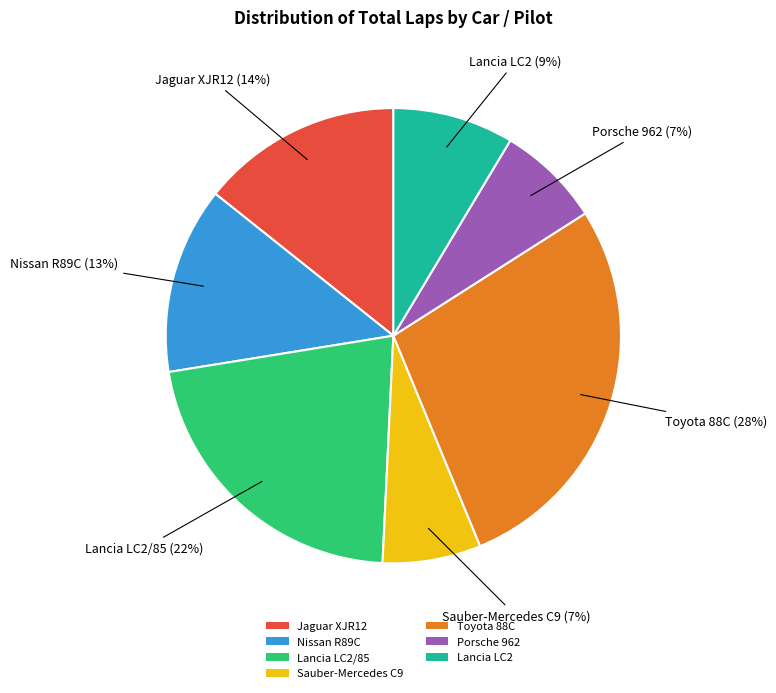

Which has a higher value, Lancia LC2/85 or Porsche 962?

Lancia LC2/85